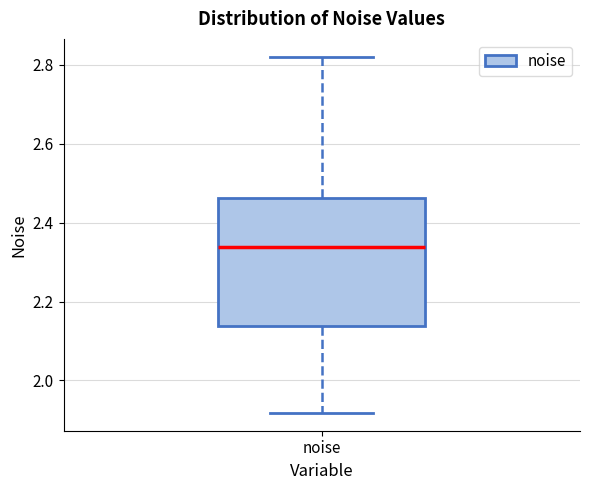

Read this box plot against the y-axis: the position of the median line, the range covered by the box, and the ends of both whiskers. The values are not printed on the chart, so give them approximately, as read against the axis.

median 2.34, box 2.14 to 2.46, whiskers 1.92 to 2.82